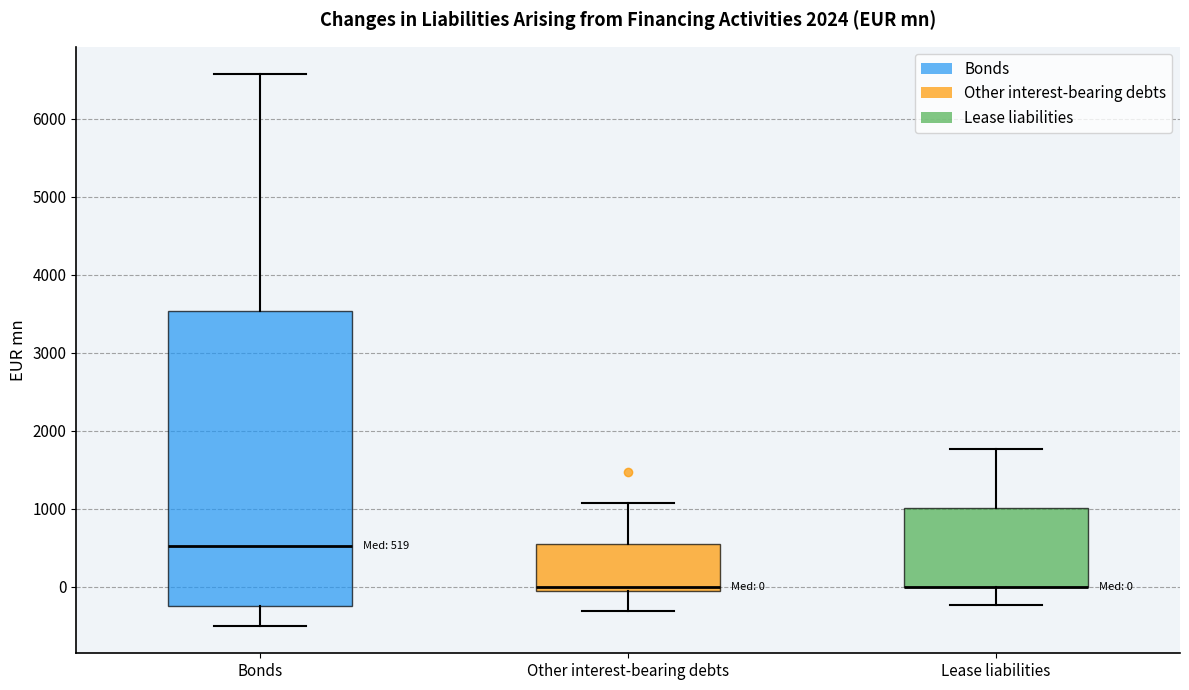

Comparing the boxes themselves (not the whiskers), which one is the tallest?

Bonds